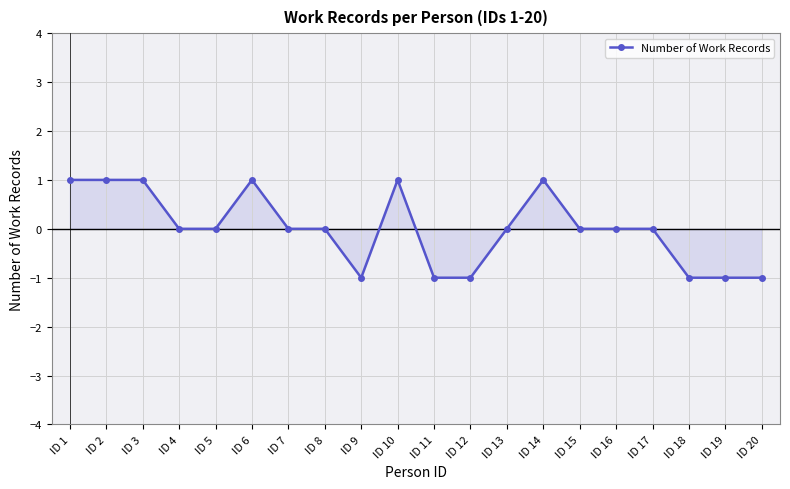

Reading right to left, transcribe all the data shown in this chart.

-1	-1	-1	0	0	0	1	0	-1	-1	1	-1	0	0	1	0	0	1	1	1